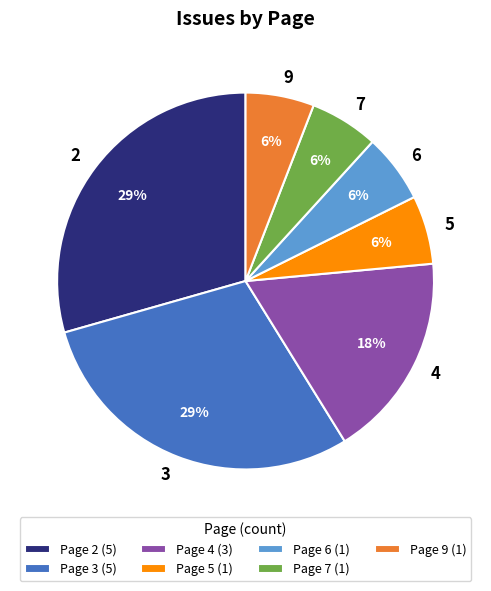

Is the sum of 5 and 6 greater than half?

No